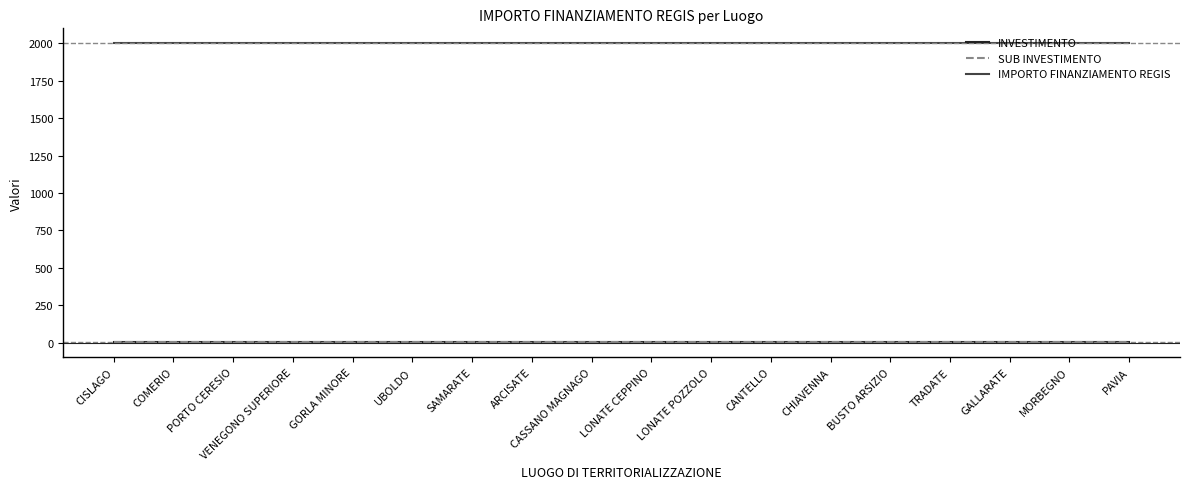

What is the highest value of the INVESTIMENTO series?

2.1